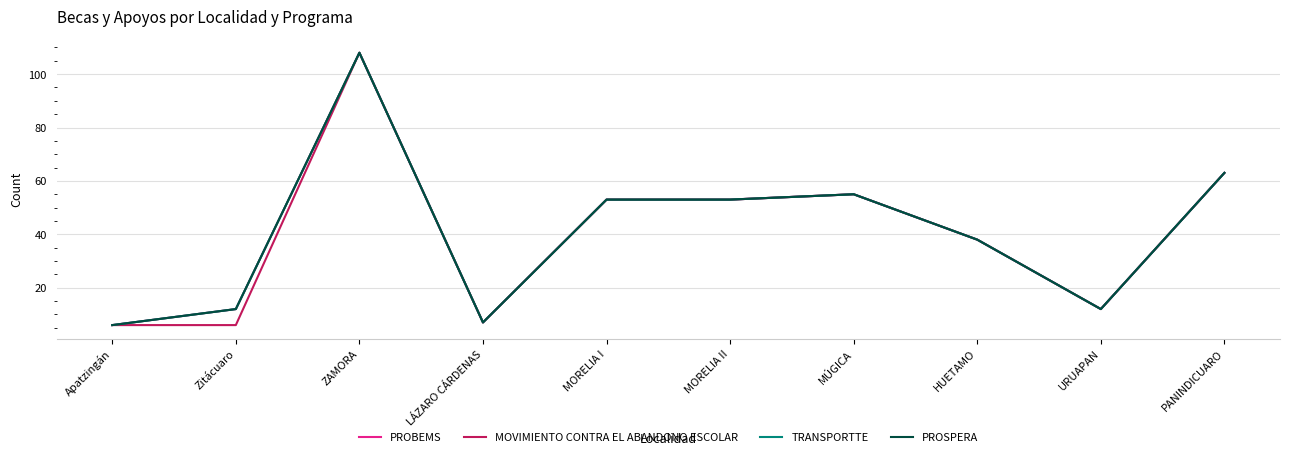

What is the total value across all series at MORELIA I?

212